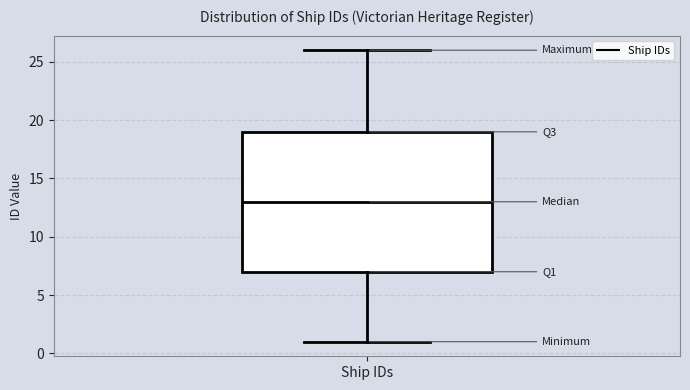

Transcribe this box plot: give where the median line is, the range the box spans, and where the two whiskers end, as read against the y-axis. The values are not printed on the chart, so give them approximately, as read against the axis.

median 13, box 7 to 19, whiskers 1 to 26